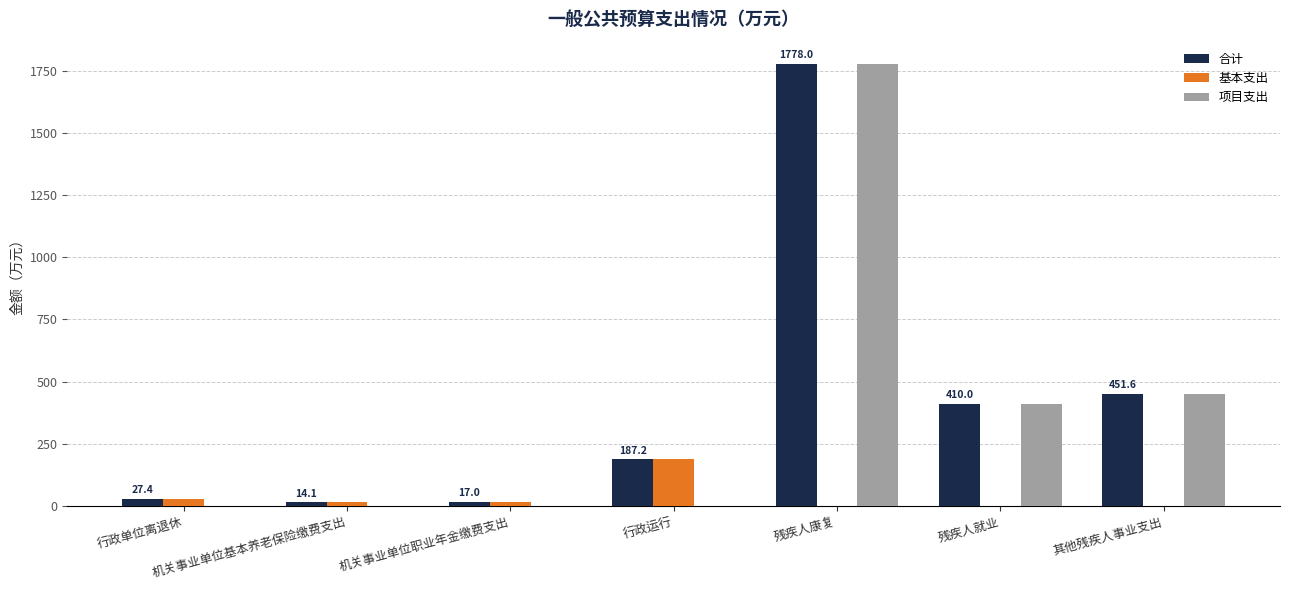

What is the total value across all series at 残疾人康复?

3556.0